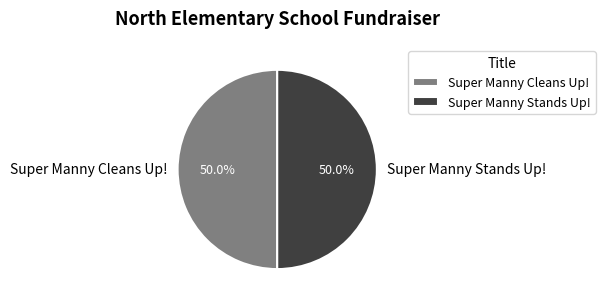

What is the ratio of the value at Super Manny Stands Up! to the value at Super Manny Cleans Up!?

1.0